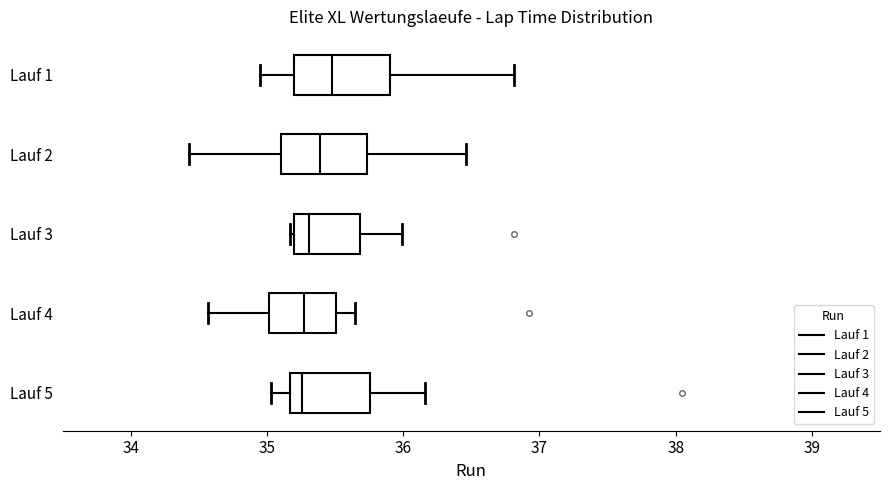

Where does the median line of the box for Lauf 3 sit on the x-axis? The values are not printed on the chart, so give them approximately, as read against the axis.

35.3